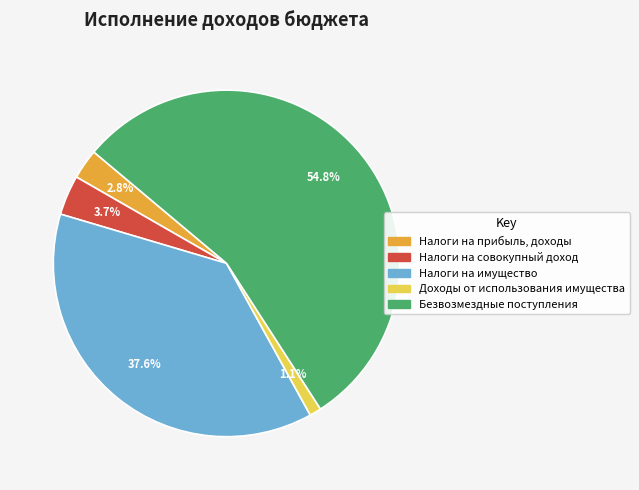

Is there any slice that represents more than half of the pie?

Yes